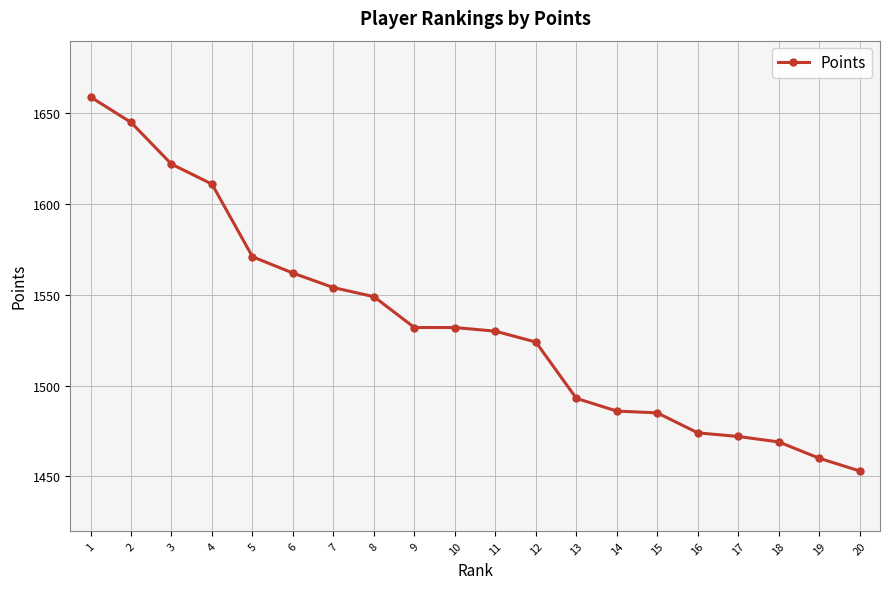

What is the sum of all values?

30683